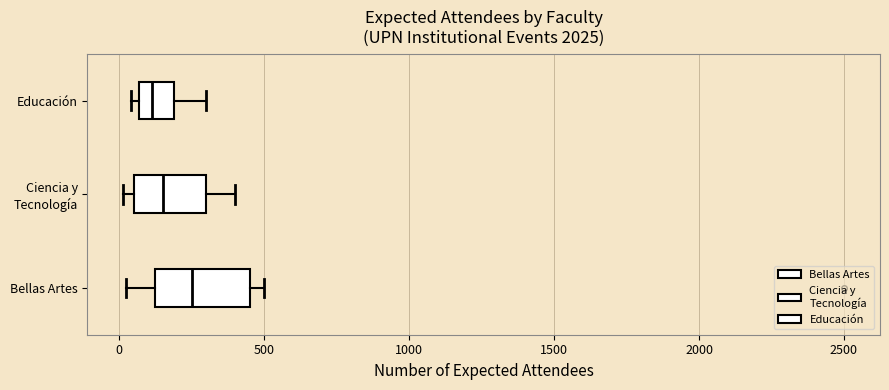

Reading bottom to top, transcribe this box plot: for each box, give where its median line is, the range the box spans, and where its two whiskers end, as read against the x-axis. The values are not printed on the chart, so give them approximately, as read against the axis.

Bellas Artes: median 250, box 150 to 450, whiskers 50 to 500
Ciencia y Tecnología: median 150, box 50 to 300, whiskers 0 to 400
Educación: median 100, box 50 to 200, whiskers 50 (just left of the box's left edge) to 300